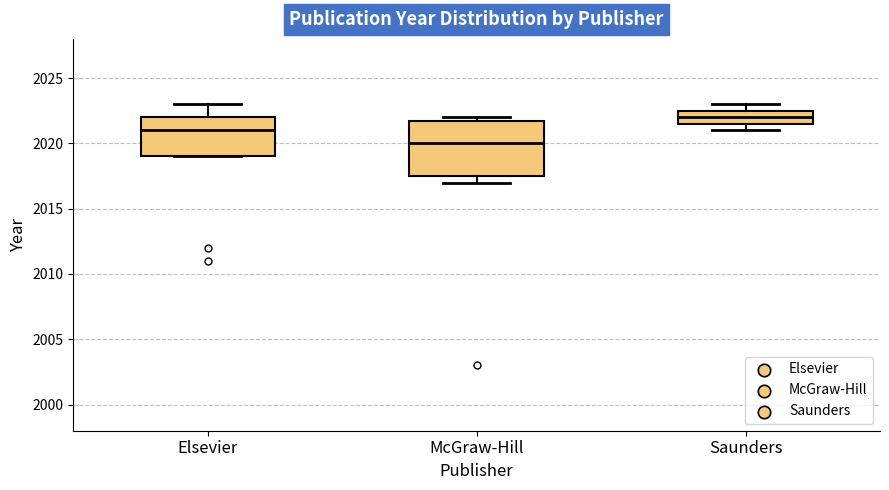

Reading left to right, read every box against the y-axis: the position of its median line, the range the box covers, and the ends of its whiskers. The values are not printed on the chart, so give them approximately, as read against the axis.

Elsevier: median 2021.0, box 2019.0 to 2022.0, whiskers 2019.0 to 2023.0
McGraw-Hill: median 2020.0, box 2017.5 to 2022.0, whiskers 2017.0 to 2022.0 (just above the box's upper edge)
Saunders: median 2022.0, box 2021.5 to 2022.5, whiskers 2021.0 to 2023.0